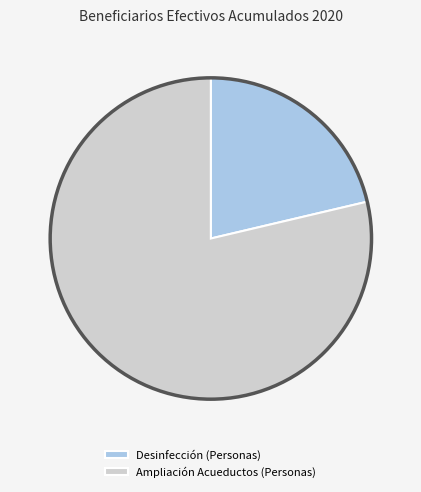

What is the smallest slice in the pie chart?

Desinfección (Personas)